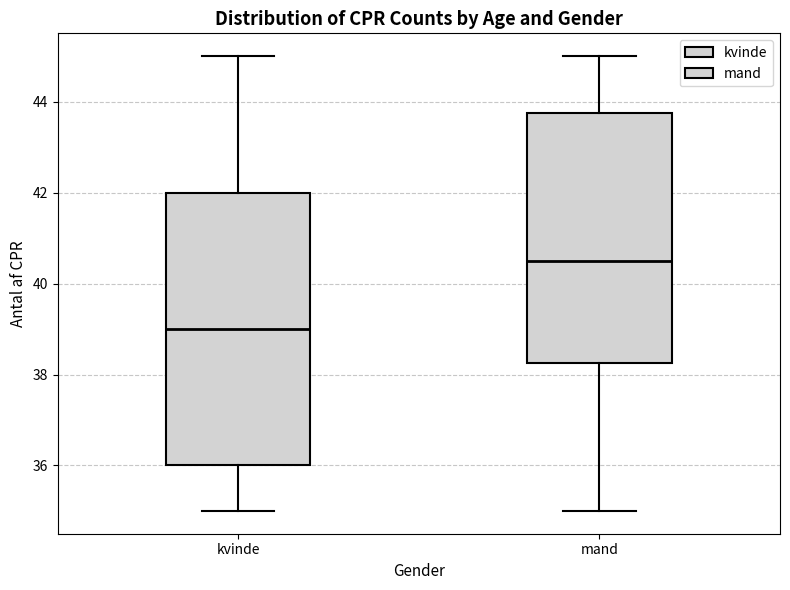

Which box has the lowest median line?

kvinde